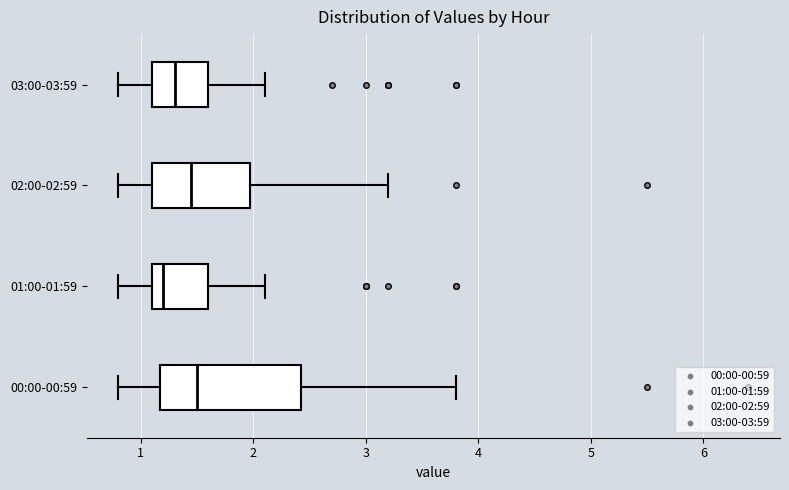

Reading bottom to top, read every box against the x-axis: the position of its median line, the range the box covers, and the ends of its whiskers. The values are not printed on the chart, so give them approximately, as read against the axis.

00:00-00:59: median 1.5, box 1.2 to 2.4, whiskers 0.8 to 3.8
01:00-01:59: median 1.2, box 1.1 to 1.6, whiskers 0.8 to 2.1
02:00-02:59: median 1.5, box 1.1 to 2.0, whiskers 0.8 to 3.2
03:00-03:59: median 1.3, box 1.1 to 1.6, whiskers 0.8 to 2.1